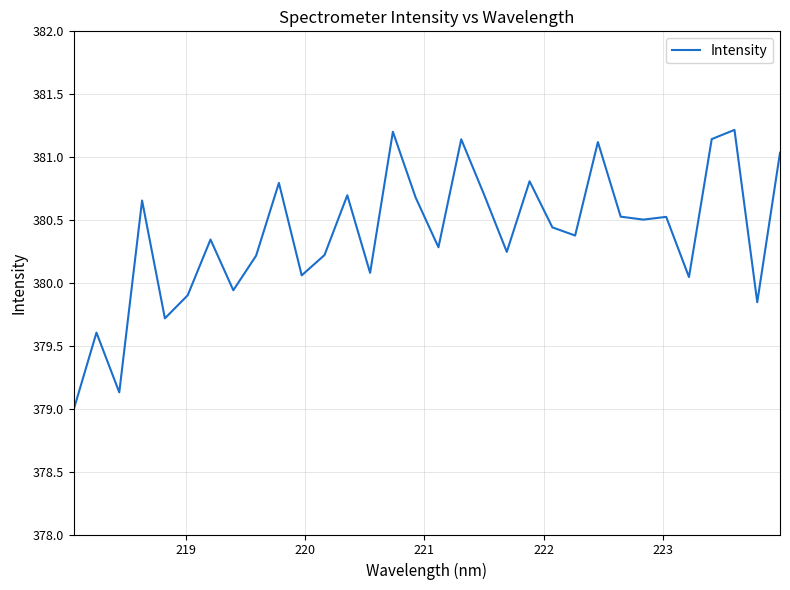

What is the greatest value displayed?

381.2